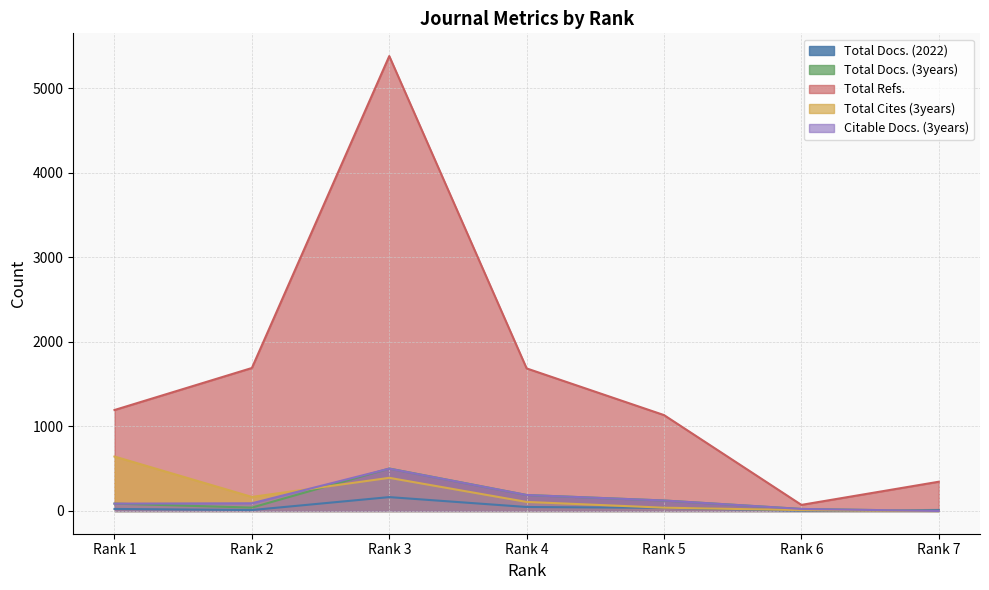

Where does the Citable Docs. (3years) series first go above 91?

Rank 3